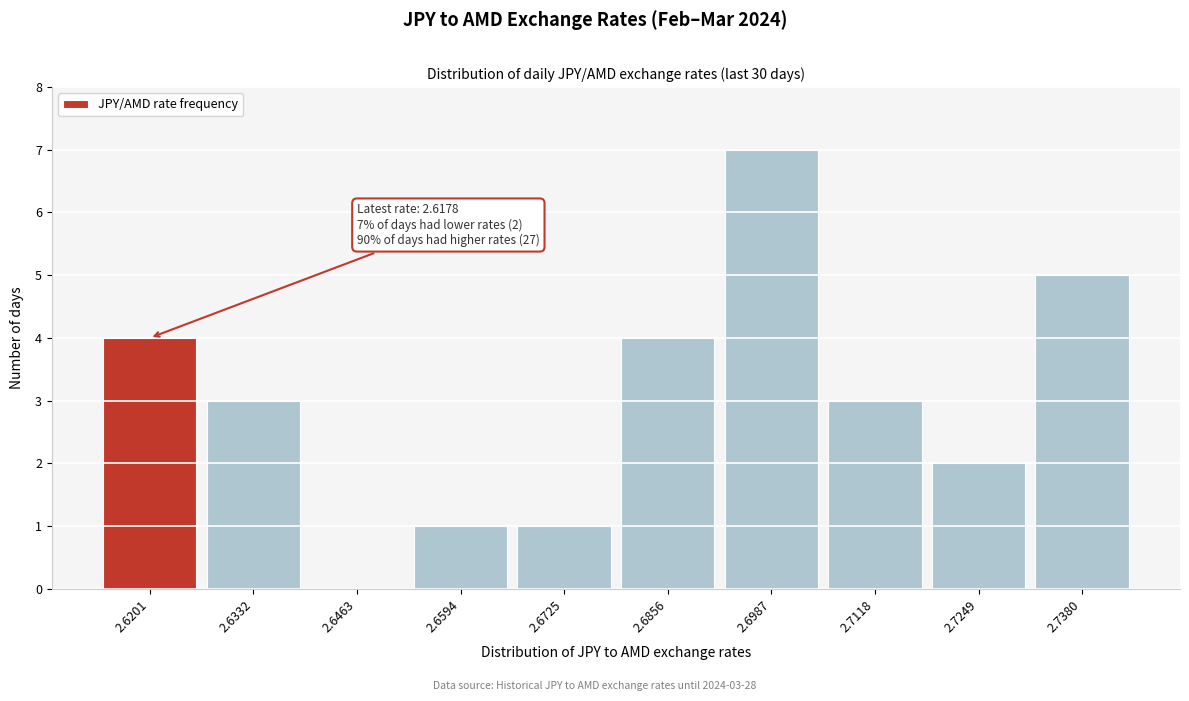

Over which range of the x-axis is the bar tallest?

2.692 to 2.706